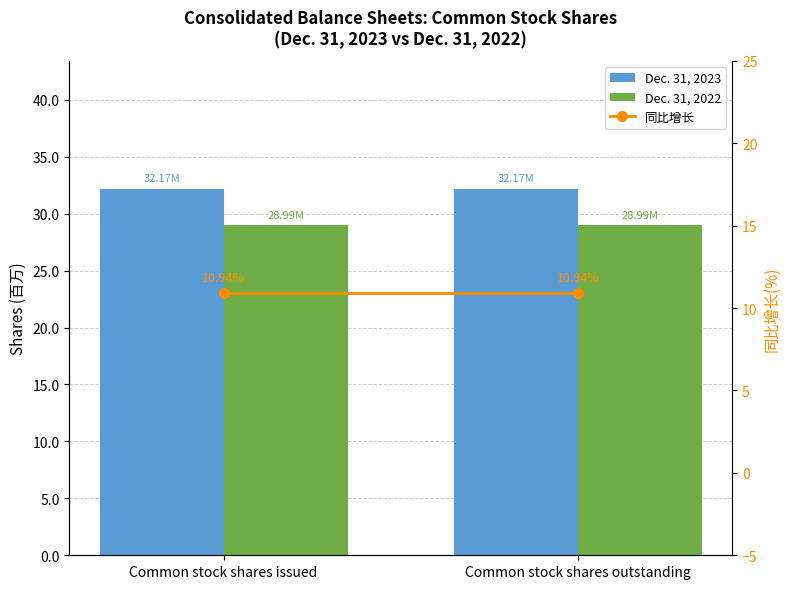

Reading left to right, extract all data points from this chart.

Dec. 31, 2023: 32165478.0	32165478.0
Dec. 31, 2022: 28991548.0	28991548.0
同比增长: 10.9	10.9